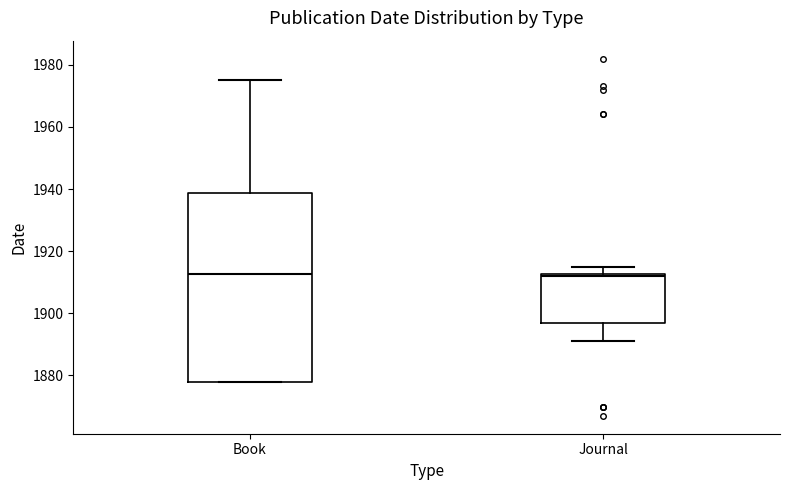

Where is the upper edge of the box for Book on the y-axis? The values are not printed on the chart, so give them approximately, as read against the axis.

1938